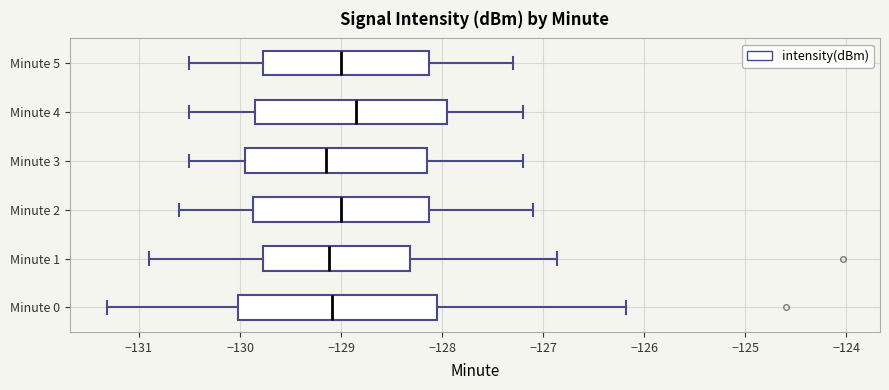

Reading bottom to top, transcribe this box plot: for each box, give where its median line is, the range the box spans, and where its two whiskers end, as read against the x-axis. The values are not printed on the chart, so give them approximately, as read against the axis.

Minute 0: median -129.1, box -130.0 to -128.1, whiskers -131.3 to -126.2
Minute 1: median -129.1, box -129.8 to -128.3, whiskers -130.9 to -126.9
Minute 2: median -129.0, box -129.9 to -128.1, whiskers -130.6 to -127.1
Minute 3: median -129.1, box -129.9 to -128.1, whiskers -130.5 to -127.2
Minute 4: median -128.8, box -129.8 to -127.9, whiskers -130.5 to -127.2
Minute 5: median -129.0, box -129.8 to -128.1, whiskers -130.5 to -127.3